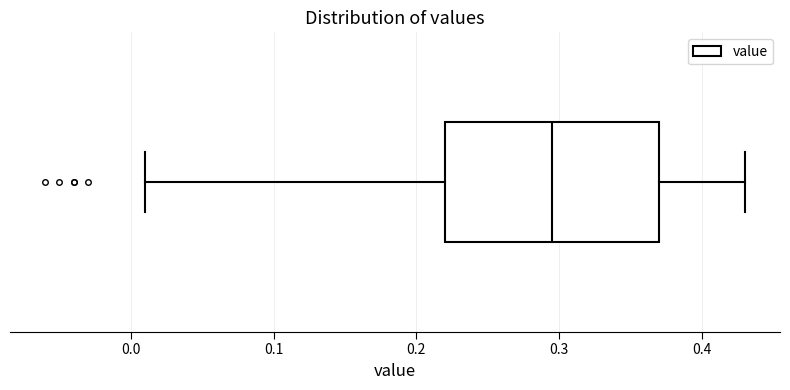

Transcribe this box plot: give where the median line is, the range the box spans, and where the two whiskers end, as read against the x-axis. The values are not printed on the chart, so give them approximately, as read against the axis.

median 0.30, box 0.22 to 0.37, whiskers 0.01 to 0.43